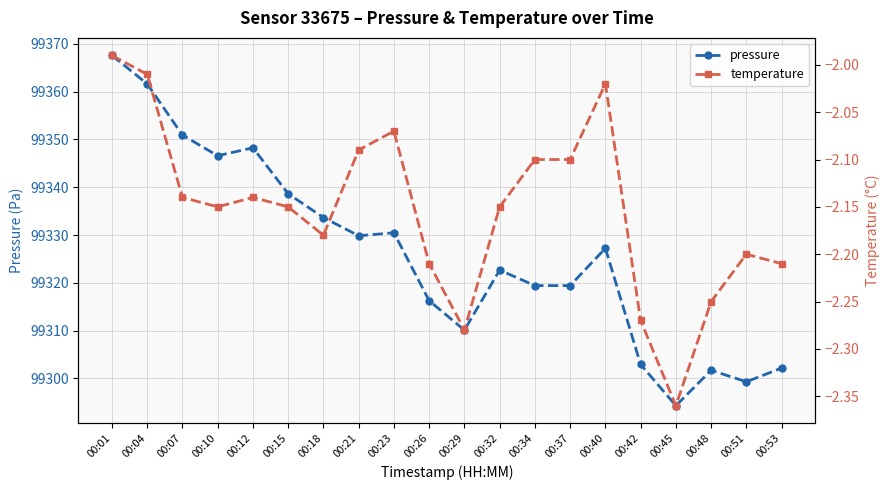

True or false: temperature and pressure cross at least once.

False